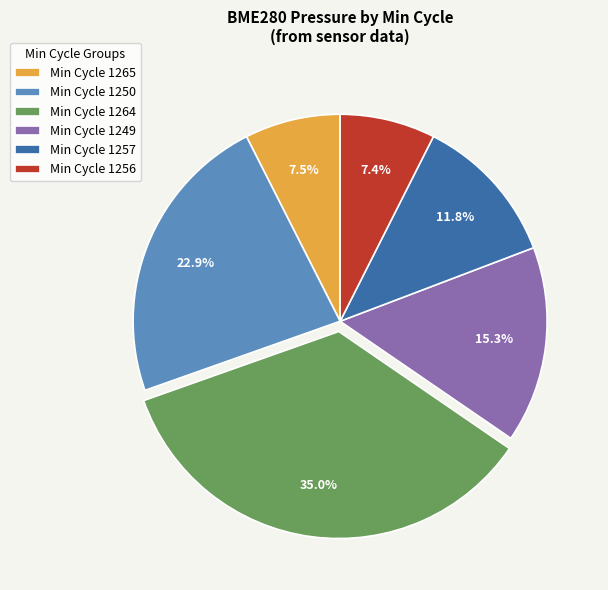

Between Min Cycle 1250 and Min Cycle 1256, which is larger?

Min Cycle 1250